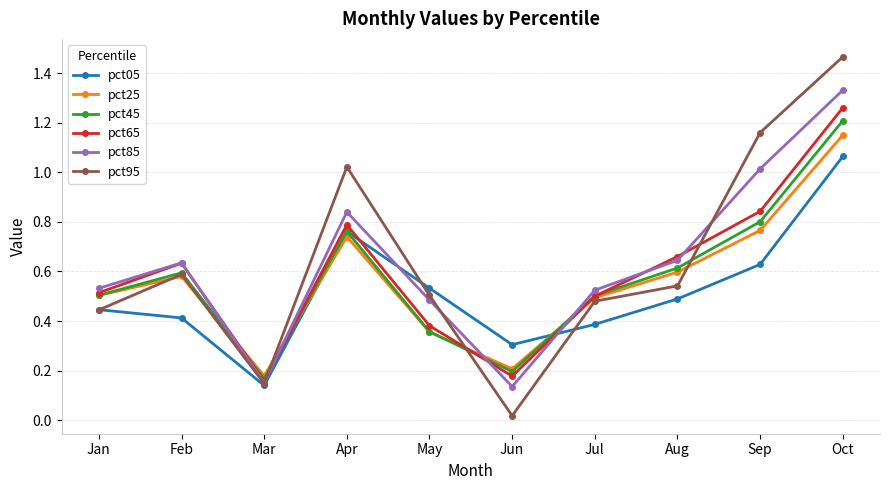

List the series in order of their peak value, lowest first.

pct05, pct25, pct45, pct65, pct85, pct95